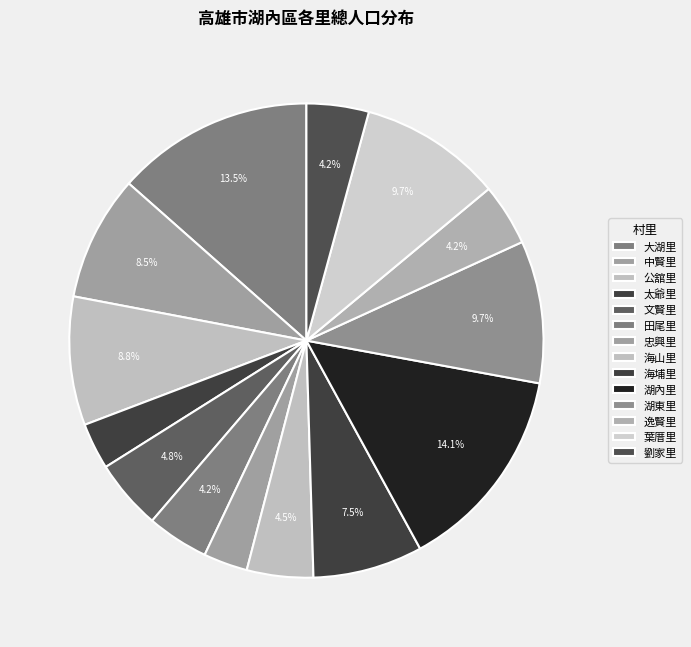

What percentage is the 海山里 slice, to the nearest percent?

5%